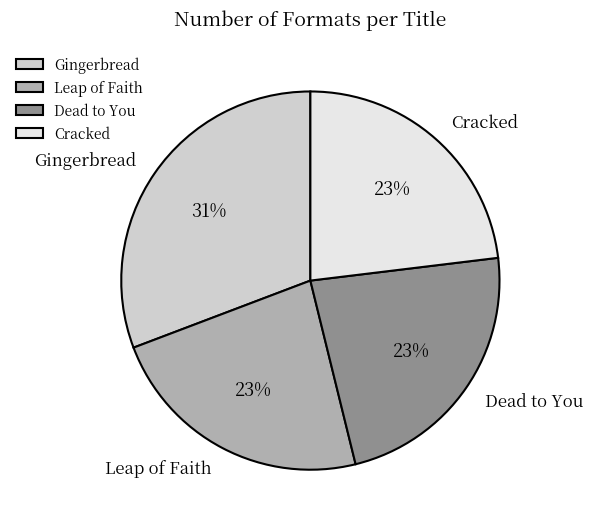

Count the number of slices in the pie.

4